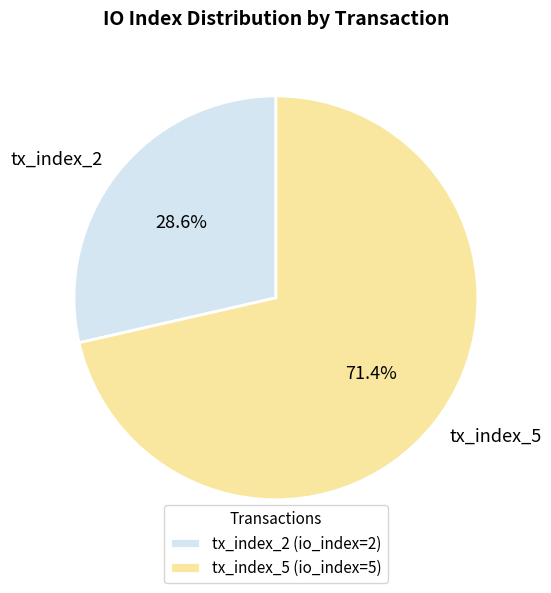

Which category has the biggest portion of the pie?

tx_index_5